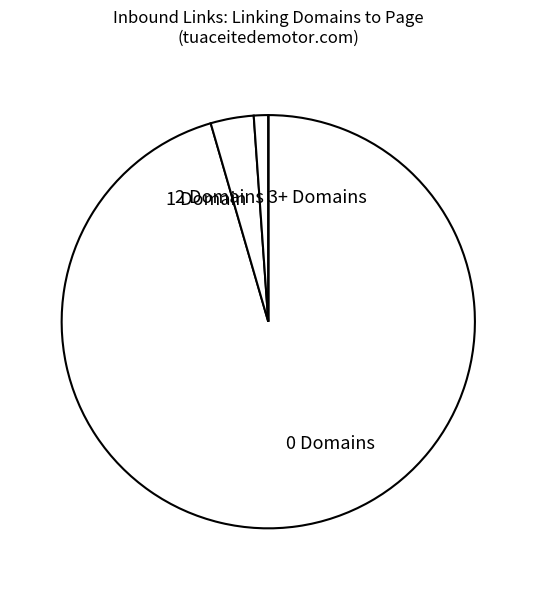

The 2 Domains slice represents 1% of the pie. True or false?

True